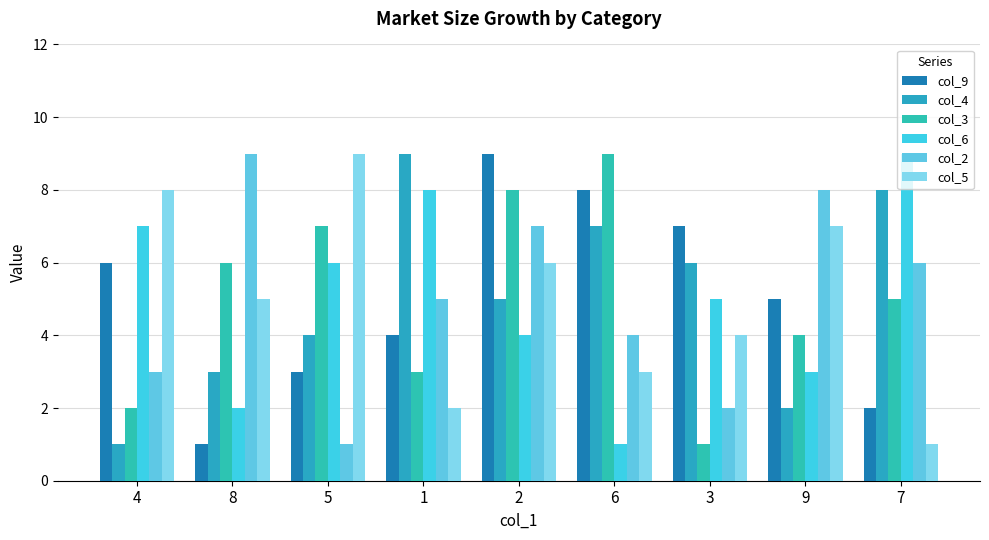

Reading right to left, extract all data points from this chart.

col_9: 2	5	7	8	9	4	3	1	6
col_4: 8	2	6	7	5	9	4	3	1
col_3: 5	4	1	9	8	3	7	6	2
col_6: 9	3	5	1	4	8	6	2	7
col_2: 6	8	2	4	7	5	1	9	3
col_5: 1	7	4	3	6	2	9	5	8